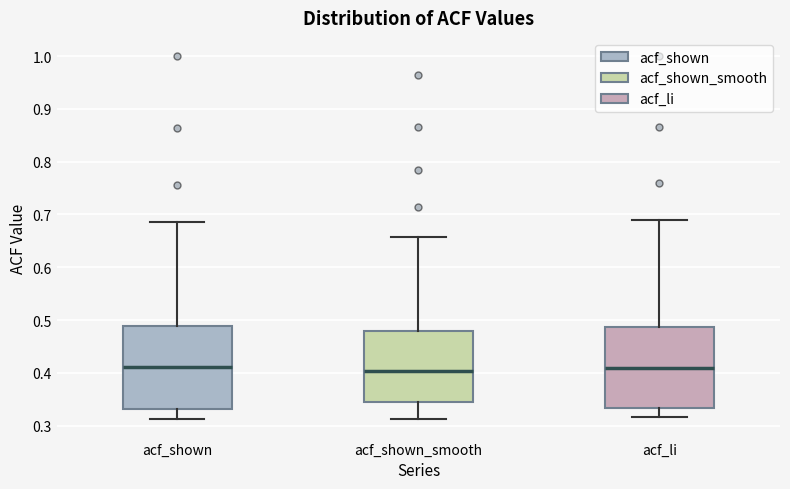

Reading left to right, read every box against the y-axis: the position of its median line, the range the box covers, and the ends of its whiskers. The values are not printed on the chart, so give them approximately, as read against the axis.

acf_shown: median 0.41, box 0.33 to 0.49, whiskers 0.31 to 0.69
acf_shown_smooth: median 0.40, box 0.35 to 0.48, whiskers 0.31 to 0.66
acf_li: median 0.41, box 0.33 to 0.49, whiskers 0.32 to 0.69